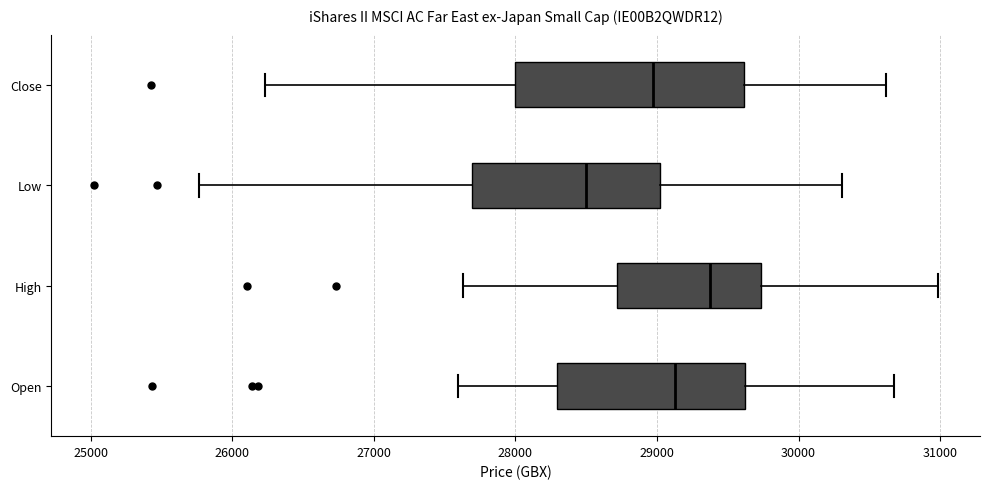

Where does the median line of the box for Close sit on the x-axis? The values are not printed on the chart, so give them approximately, as read against the axis.

29000